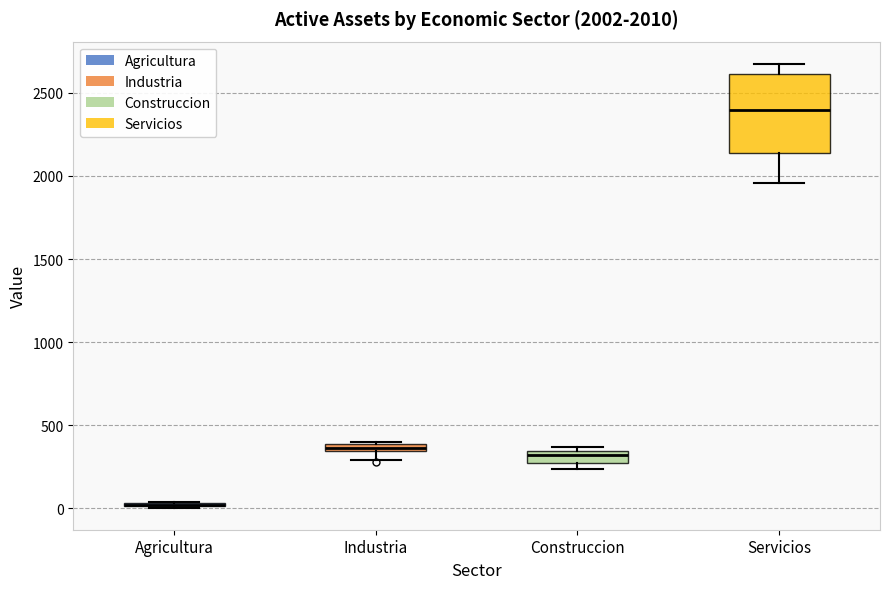

Which box is the tallest, from its lower edge to its upper edge?

Servicios